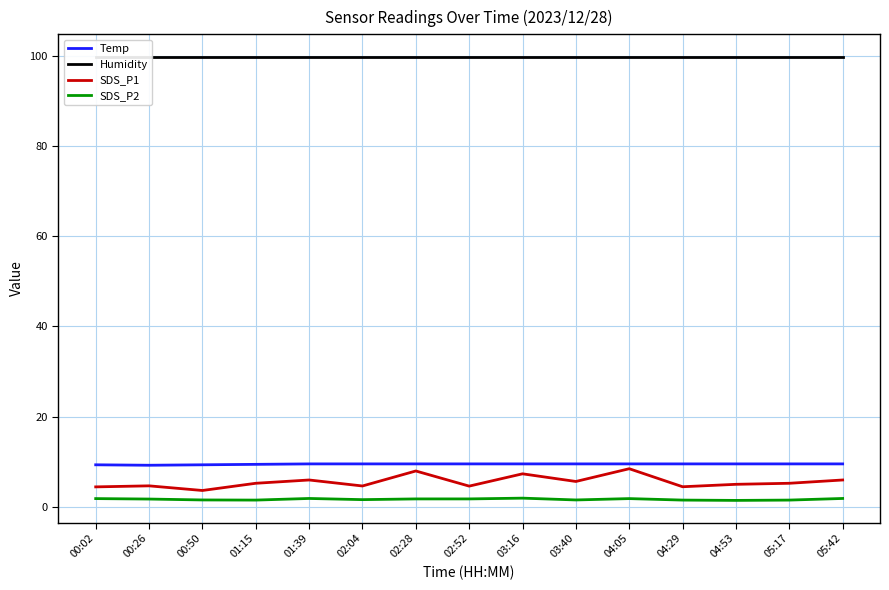

What is the sum of all Humidity values?

1498.5